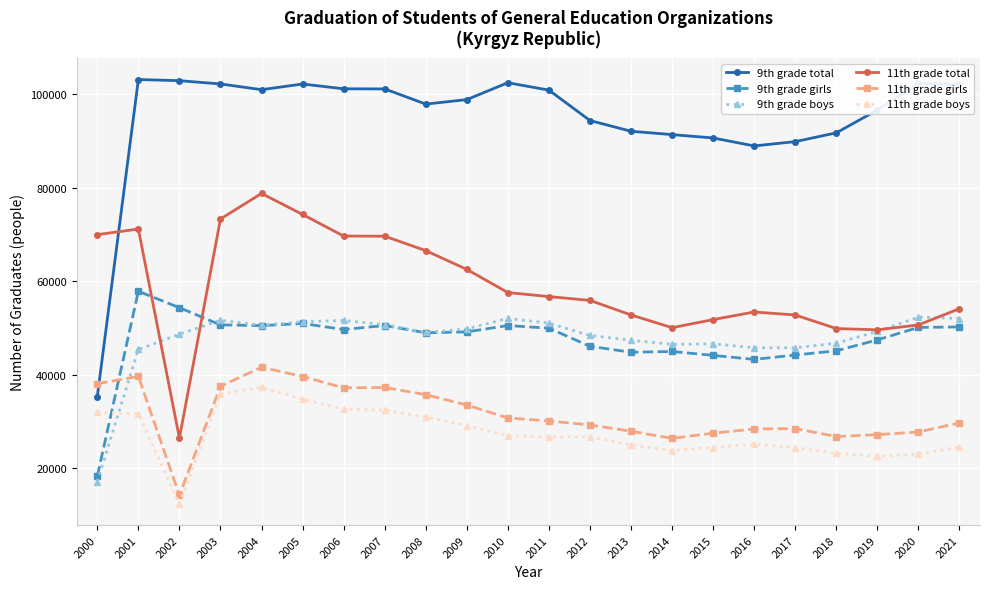

What is the difference between the maximum and minimum values in the 9th grade girls series?

39621